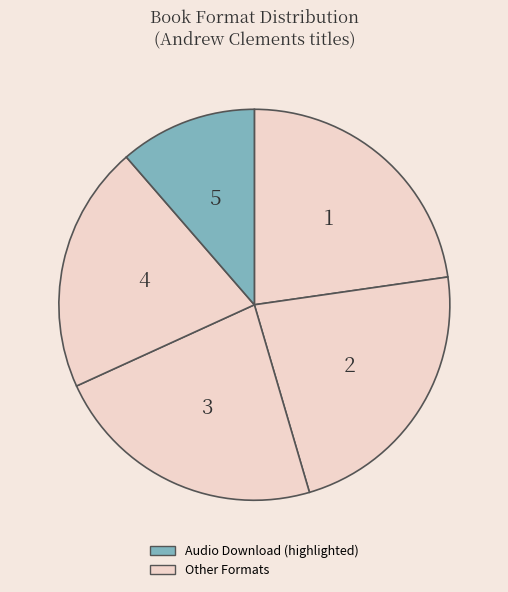

Count the number of slices in the pie.

5